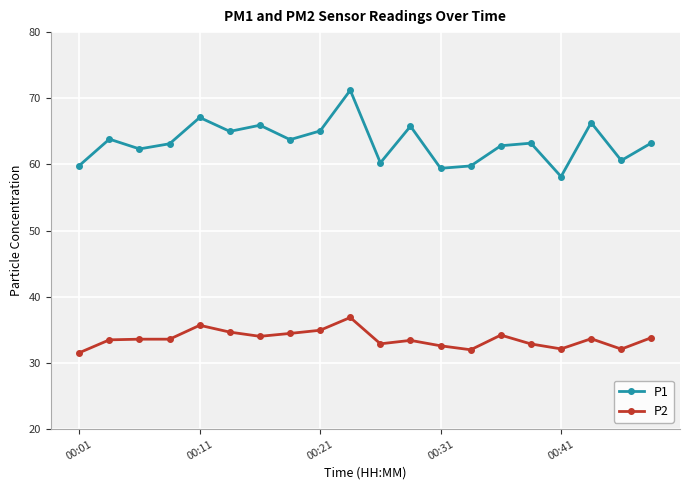

Which series has the largest total across all categories?

P1